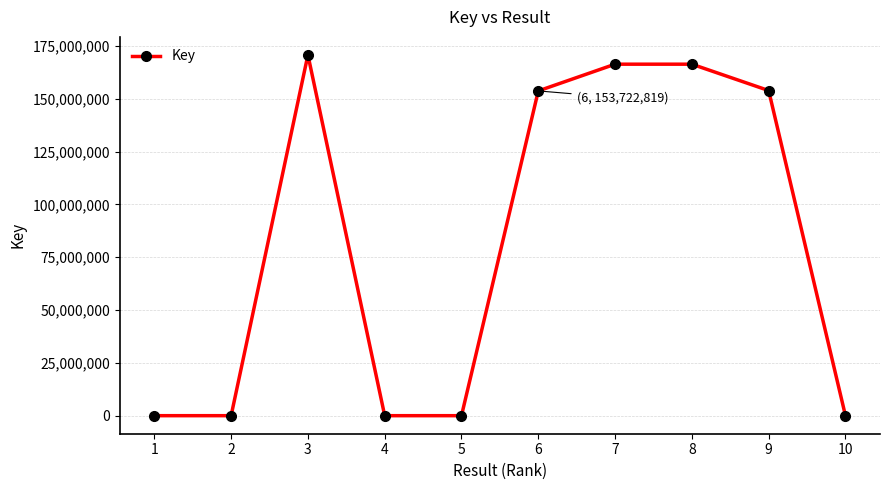

What is the maximum value shown in the chart?

170756719